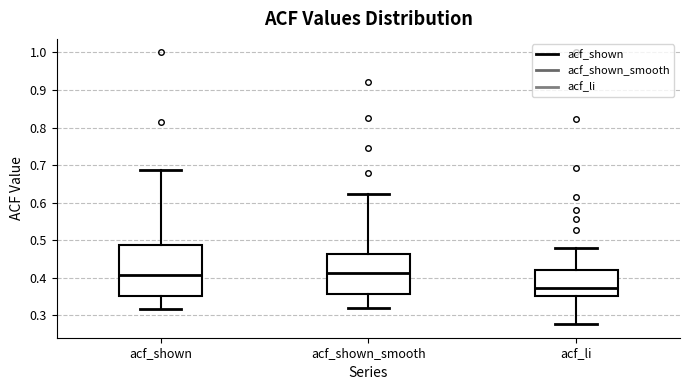

Which box's median line is the lowest?

acf_li